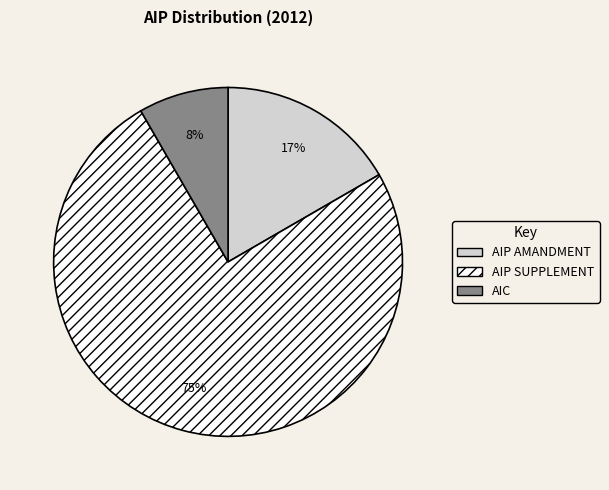

To the nearest percent, what is the average slice percentage?

33%